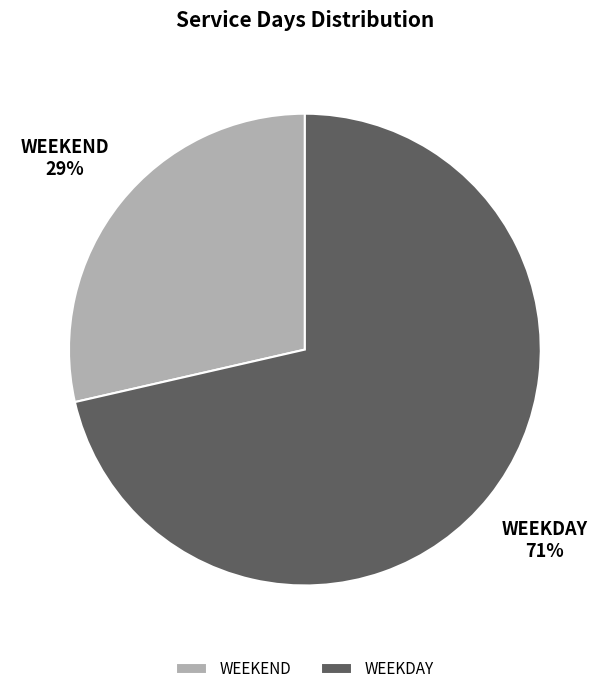

Which has a higher value, WEEKDAY or WEEKEND?

WEEKDAY